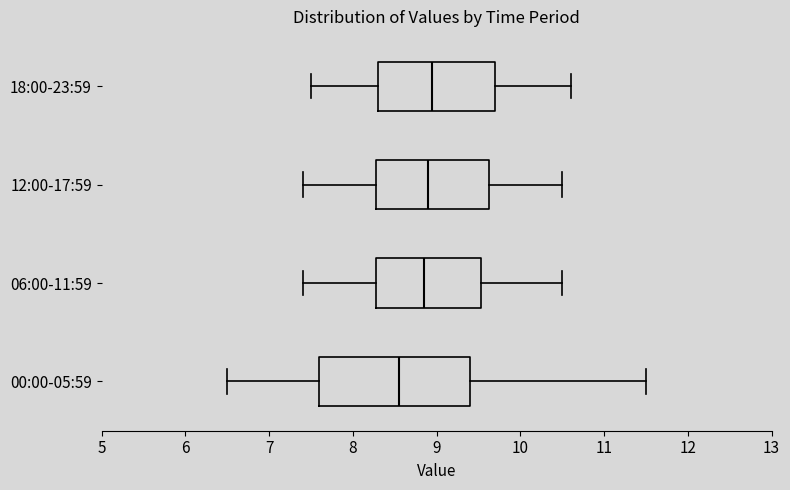

Reading bottom to top, read every box against the x-axis: the position of its median line, the range the box covers, and the ends of its whiskers. The values are not printed on the chart, so give them approximately, as read against the axis.

00:00-05:59: median 8.6, box 7.6 to 9.4, whiskers 6.5 to 11.5
06:00-11:59: median 8.9, box 8.3 to 9.5, whiskers 7.4 to 10.5
12:00-17:59: median 8.9, box 8.3 to 9.6, whiskers 7.4 to 10.5
18:00-23:59: median 9.0, box 8.3 to 9.7, whiskers 7.5 to 10.6